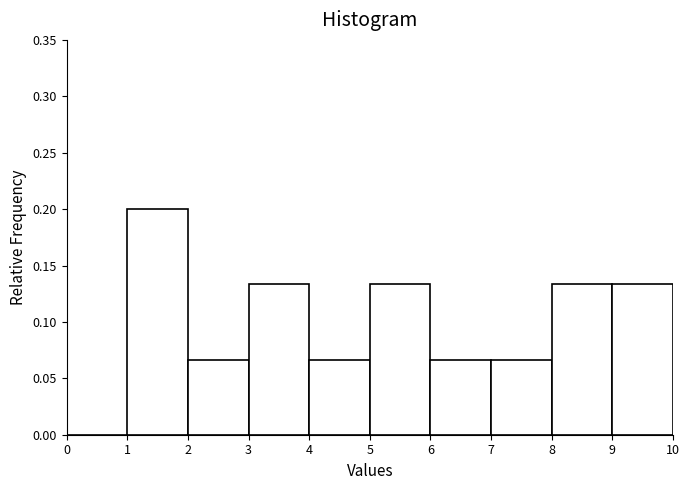

Over which range of the x-axis is the bar tallest?

1 to 2